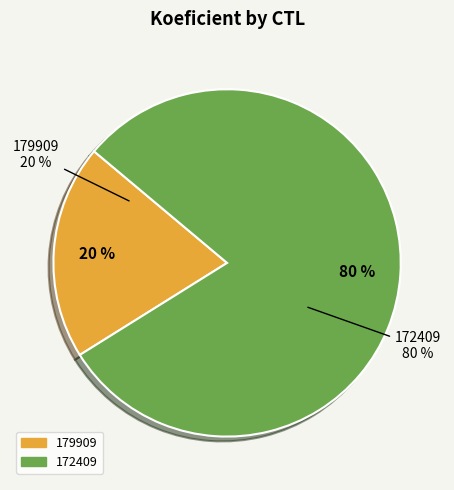

To the nearest percent, what is the difference between the 179909 and 172409 slice percentages?

60%